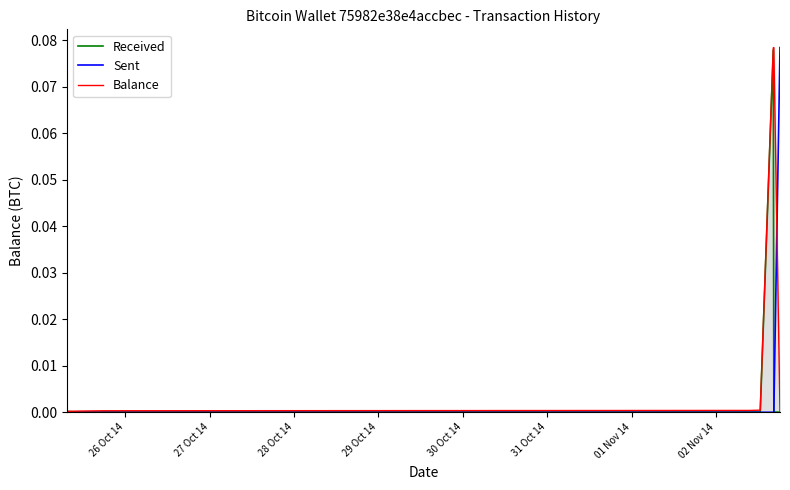

Which series has the largest total across all categories?

Balance